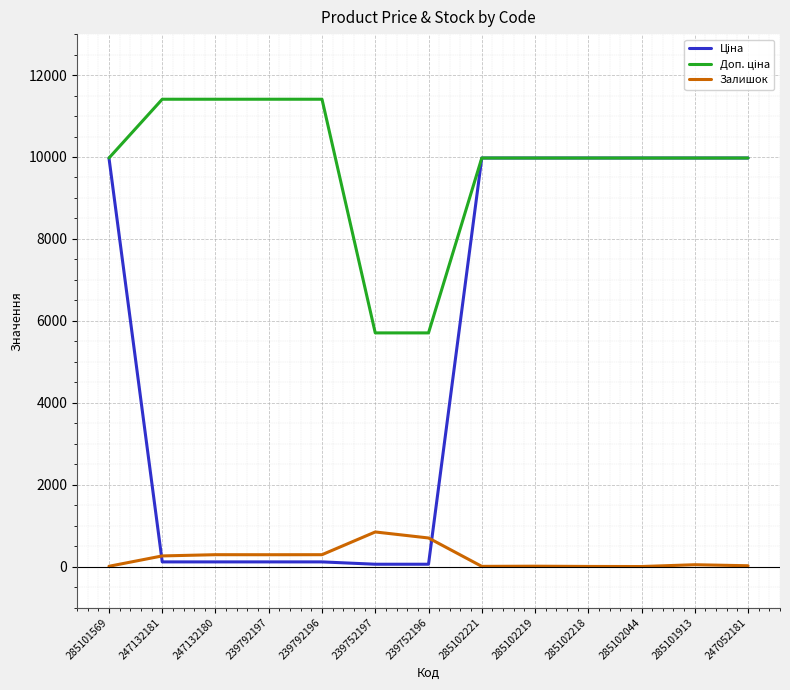

What is the sum of the Залишок values at 285101569 and 239792196?

297.0